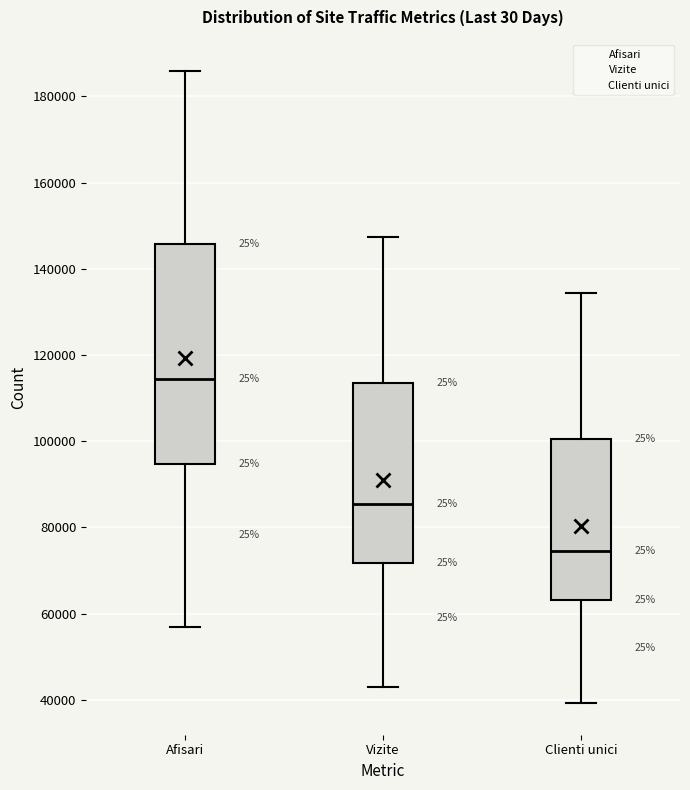

Reading left to right, read every box against the y-axis: the position of its median line, the range the box covers, and the ends of its whiskers. The values are not printed on the chart, so give them approximately, as read against the axis.

Afisari: median 114000, box 94000 to 146000, whiskers 56000 to 186000
Vizite: median 86000, box 72000 to 114000, whiskers 44000 to 148000
Clienti unici: median 74000, box 64000 to 100000, whiskers 40000 to 134000